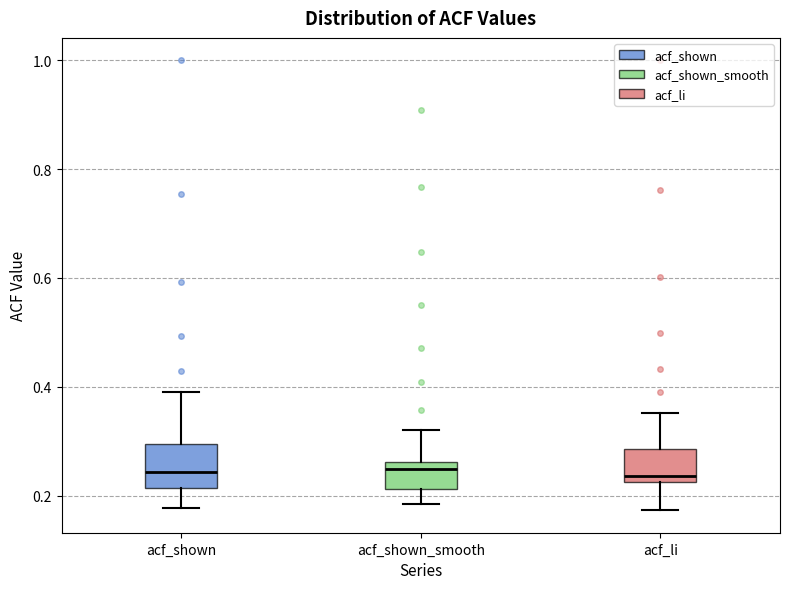

Reading left to right, read every box against the y-axis: the position of its median line, the range the box covers, and the ends of its whiskers. The values are not printed on the chart, so give them approximately, as read against the axis.

acf_shown: median 0.24, box 0.22 to 0.30, whiskers 0.18 to 0.40
acf_shown_smooth: median 0.24, box 0.22 to 0.26, whiskers 0.18 to 0.32
acf_li: median 0.24, box 0.22 to 0.28, whiskers 0.18 to 0.36